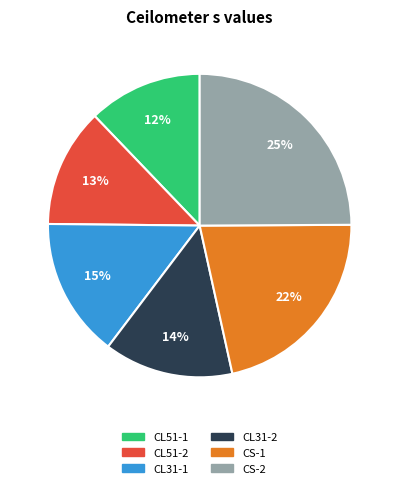

What is the smallest slice in the pie chart?

CL51-1